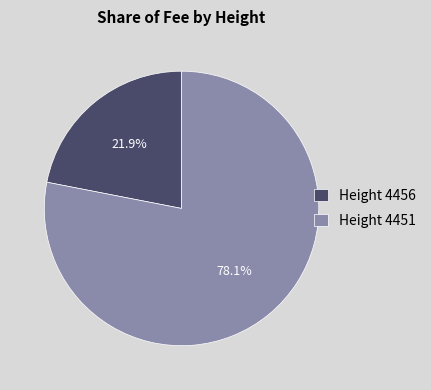

What percentage do Height 4451 and Height 4456 together represent?

100.0%